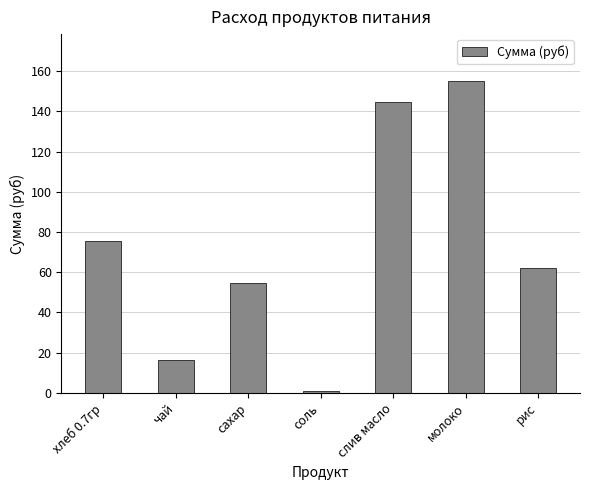

Does the chart contain stacked bars?

No